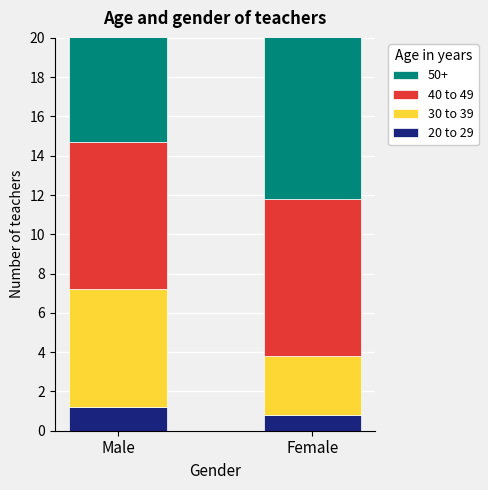

Which has a higher value, Female or Male?

Male